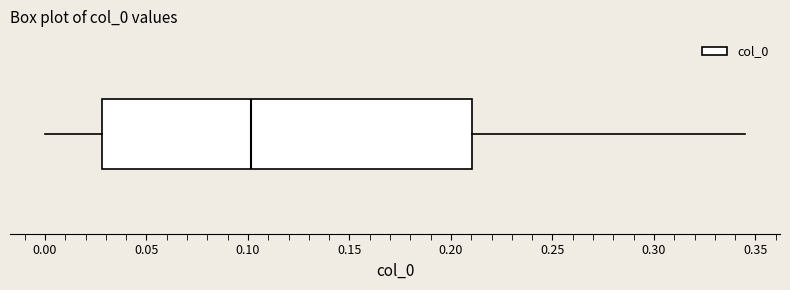

Where is the right edge of the box on the x-axis? The values are not printed on the chart, so give them approximately, as read against the axis.

0.210